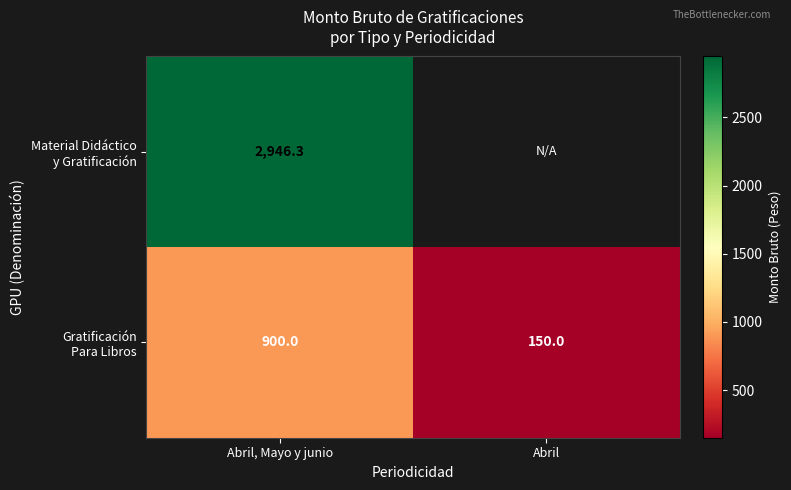

List the labels in order of Gratificación Para Libros value, largest first.

Abril, Mayo y junio, Abril